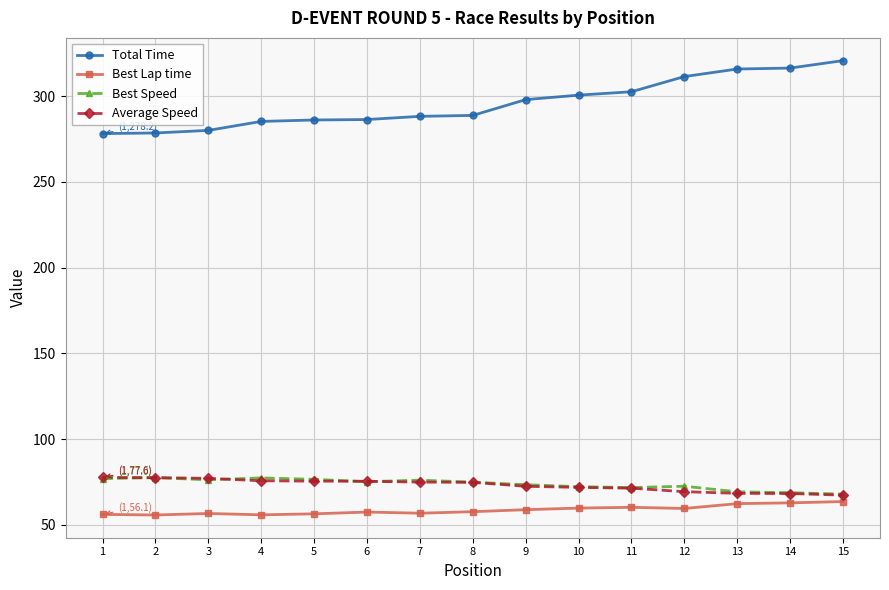

True or false: Average Speed has a value of 136.8 at 3.

False